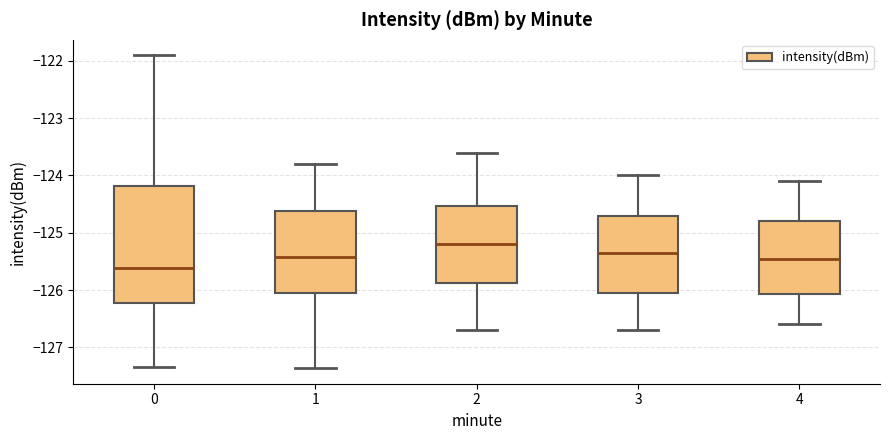

Reading left to right, read every box against the y-axis: the position of its median line, the range the box covers, and the ends of its whiskers. The values are not printed on the chart, so give them approximately, as read against the axis.

0: median -125.6, box -126.2 to -124.2, whiskers -127.3 to -121.9
1: median -125.4, box -126.0 to -124.6, whiskers -127.4 to -123.8
2: median -125.2, box -125.9 to -124.5, whiskers -126.7 to -123.6
3: median -125.3, box -126.0 to -124.7, whiskers -126.7 to -124.0
4: median -125.4, box -126.1 to -124.8, whiskers -126.6 to -124.1